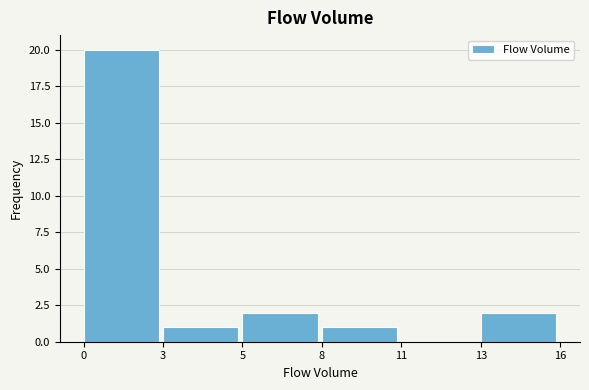

Reading left to right, list all the values displayed in this chart.

0=20	3=1	5=2	8=1	11=0	13=2